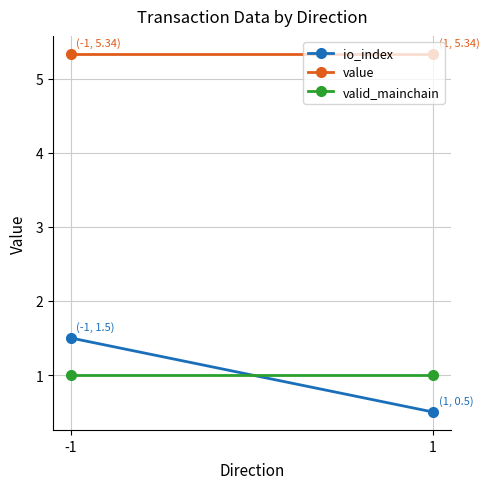

Reading left to right, extract all data points from this chart.

io_index: -1=1.5	1=0.5
value: -1=5.3	1=5.3
valid_mainchain: -1=1.0	1=1.0